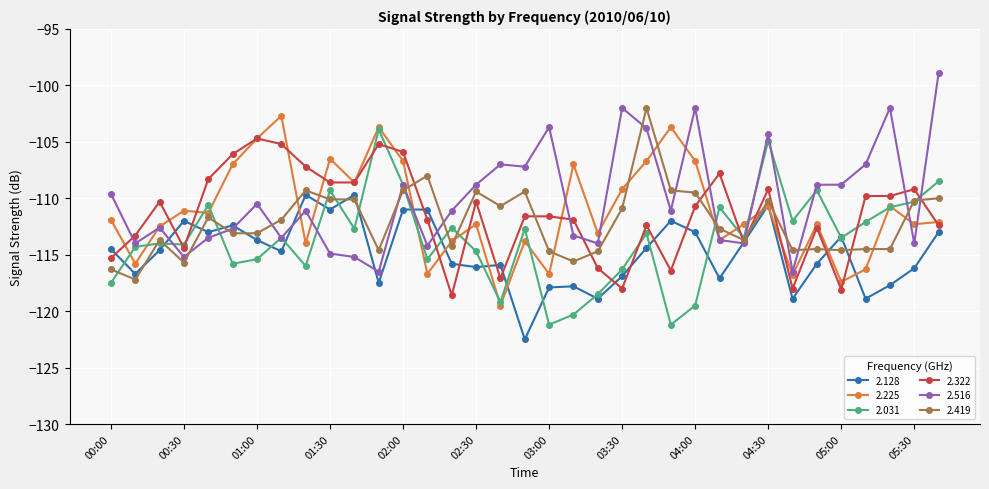

What is the minimum value shown in the chart?

-122.5